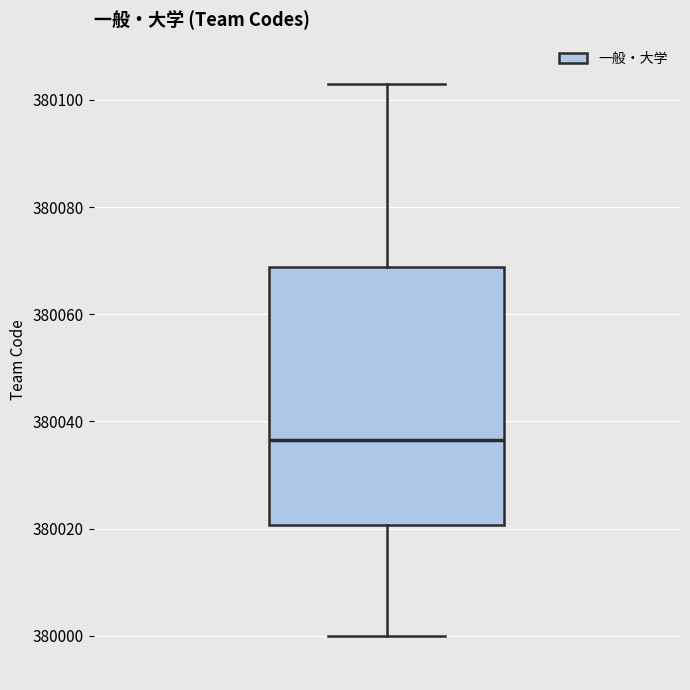

Transcribe this box plot: give where the median line is, the range the box spans, and where the two whiskers end, as read against the y-axis. The values are not printed on the chart, so give them approximately, as read against the axis.

median 380036, box 380020 to 380068, whiskers 380000 to 380104